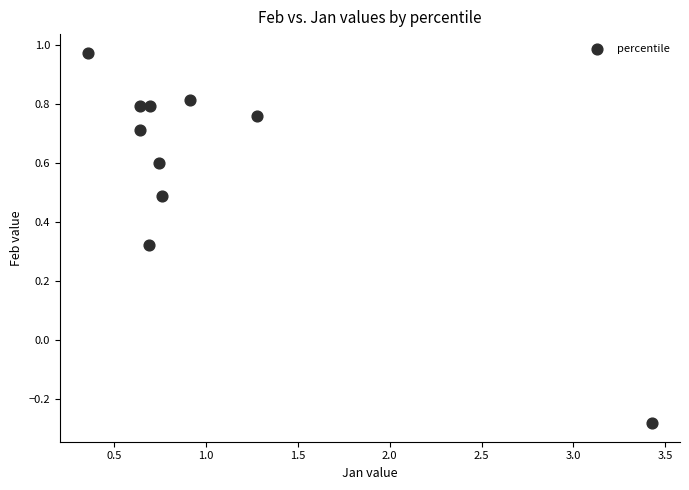

What is the range of X values (max minus min)?

3.1